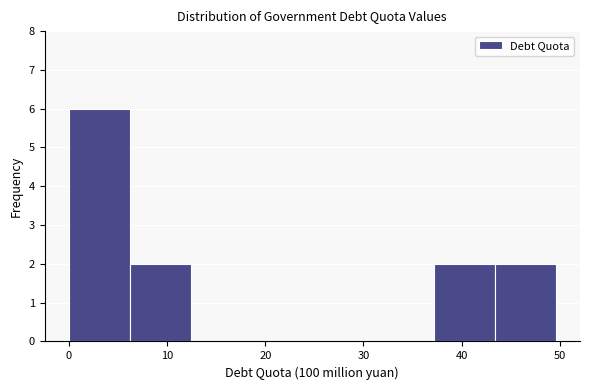

Reading left to right, list every bar in this chart as the range it spans on the x-axis followed by its height. Neither the bar edges nor the heights are printed on the chart, so give them approximately, as read against the axes.

0 to 6: 6
6 to 12: 2
12 to 19: 0
19 to 25: 0
25 to 31: 0
31 to 37: 0
37 to 43: 2
43 to 50: 2